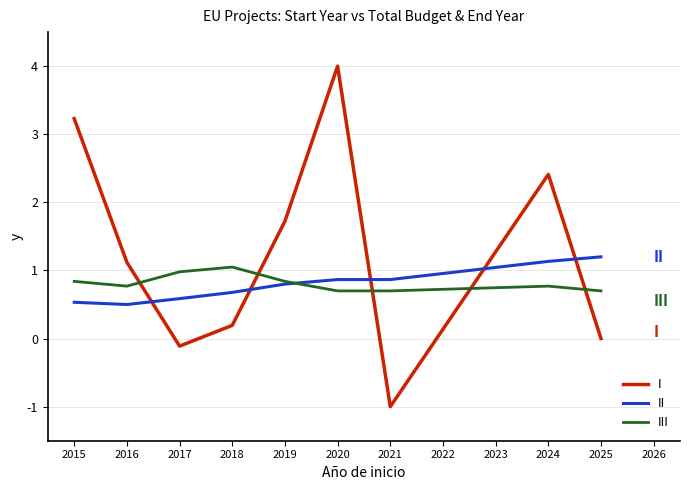

At which category is the sum across all series the highest?

2020